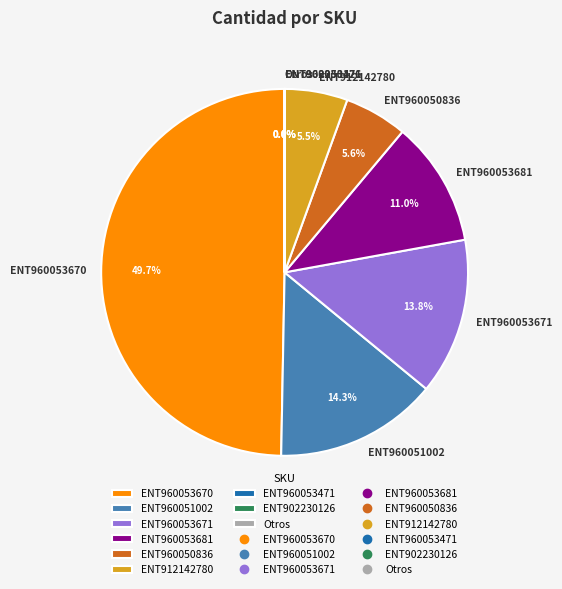

How much of the chart is everything except ENT960053670?

50.3%